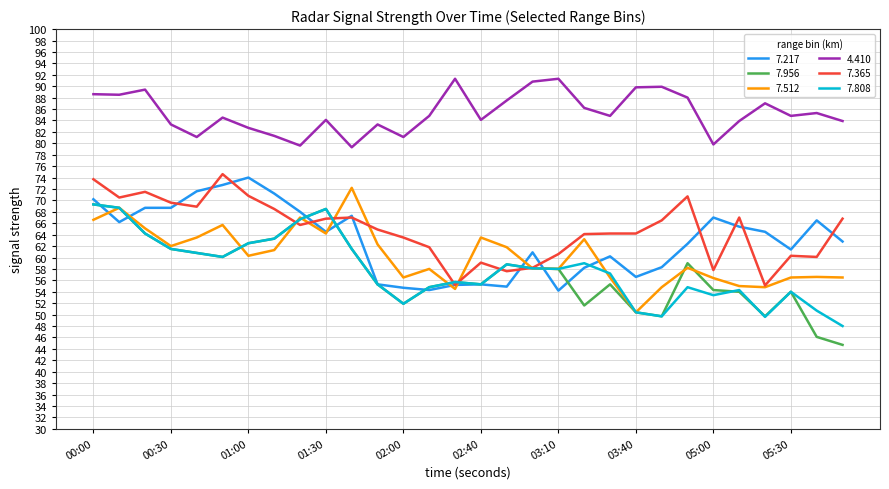

What is the smallest value displayed?

44.7